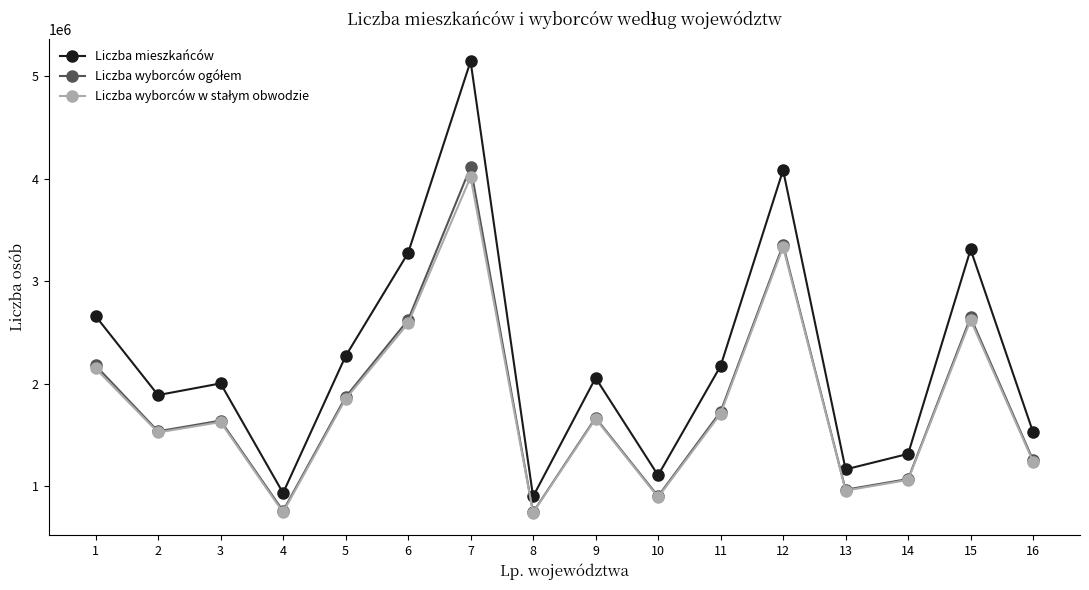

The value of Liczba mieszkańców at 9 is 2055764. True or false?

True